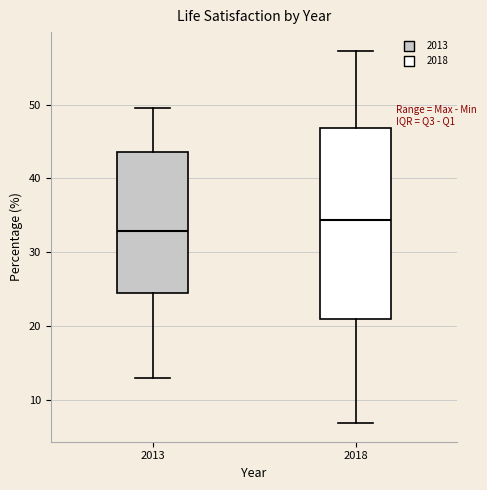

Reading left to right, read every box against the y-axis: the position of its median line, the range the box covers, and the ends of its whiskers. The values are not printed on the chart, so give them approximately, as read against the axis.

2013: median 33, box 24 to 44, whiskers 13 to 50
2018: median 34, box 21 to 47, whiskers 7 to 57